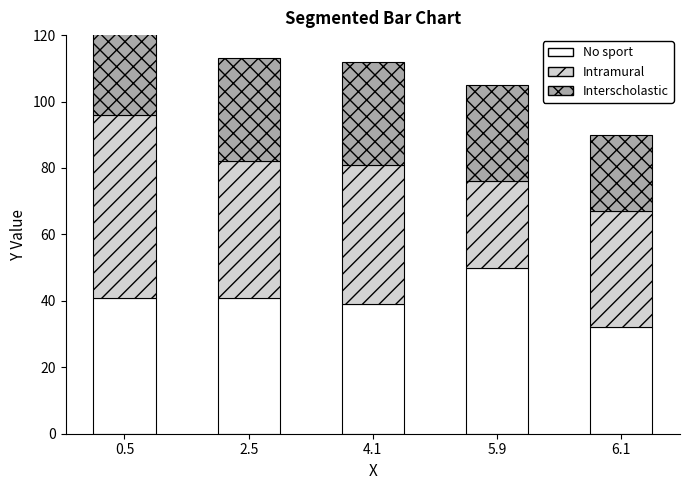

How many values in the No sport series are below 41?

2